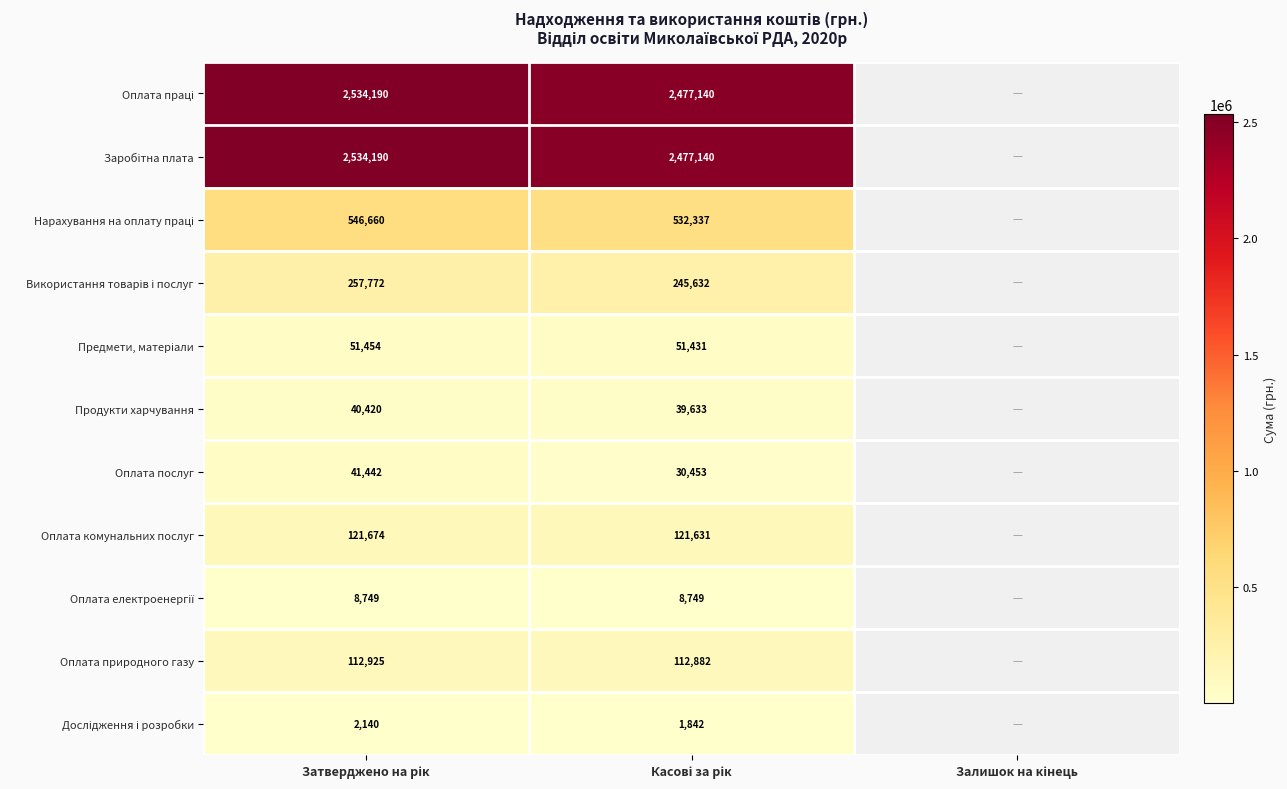

At which category is the sum across all series the highest?

Затверджено на рік